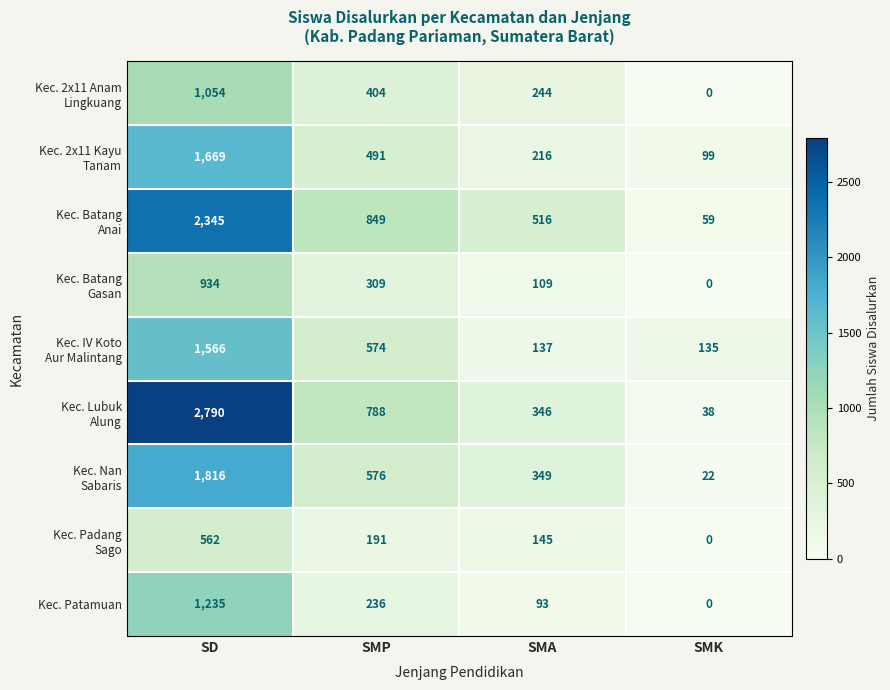

What is the spread (max minus min) of values at SMK?

135